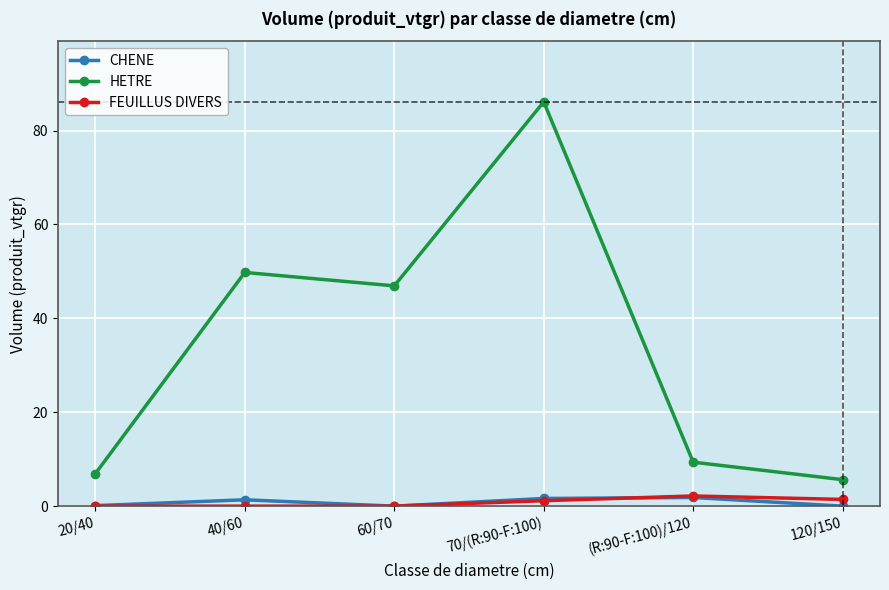

What is the label of the 1st point from the right?

120/150